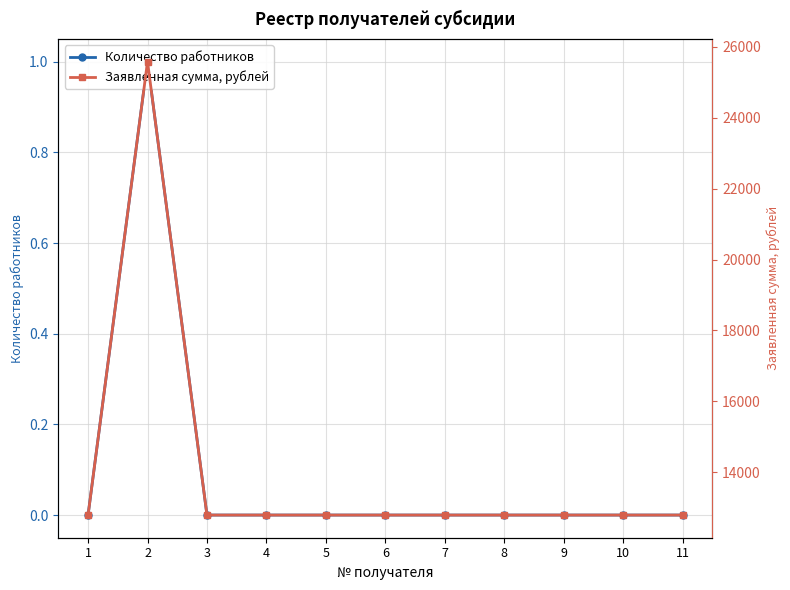

The value of Заявленная сумма, рублей at 6 is 12792. True or false?

True